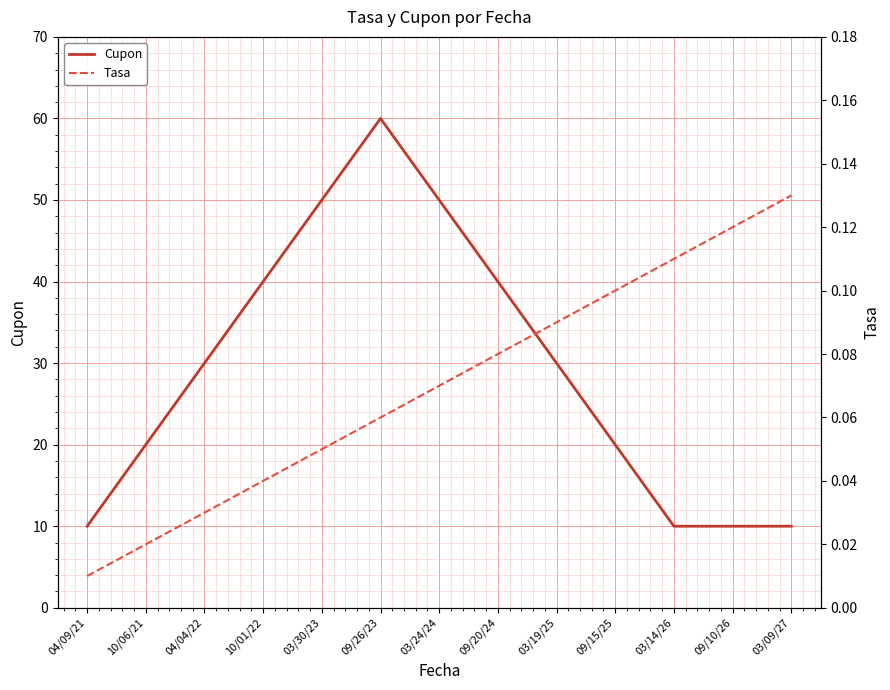

Where is Tasa nearest to the value 0?

04/09/21